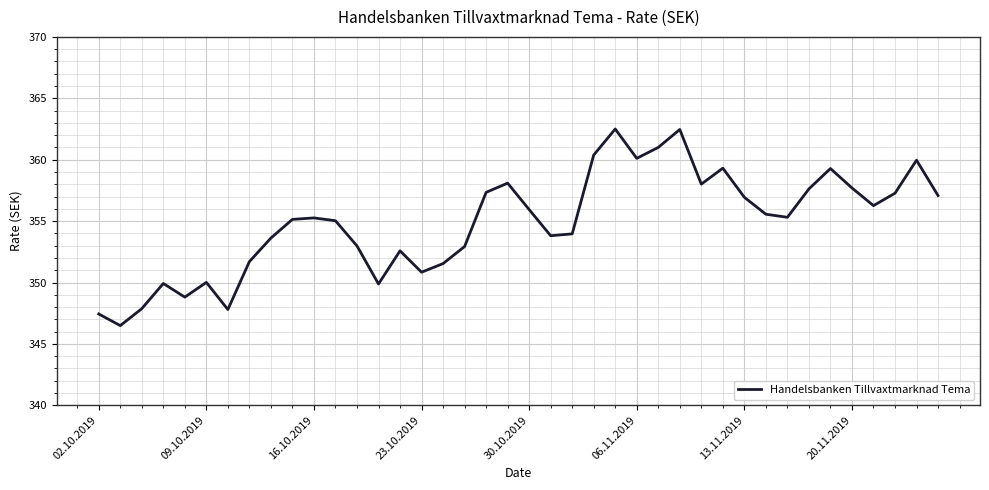

What is the difference between the maximum and minimum values?

16.0